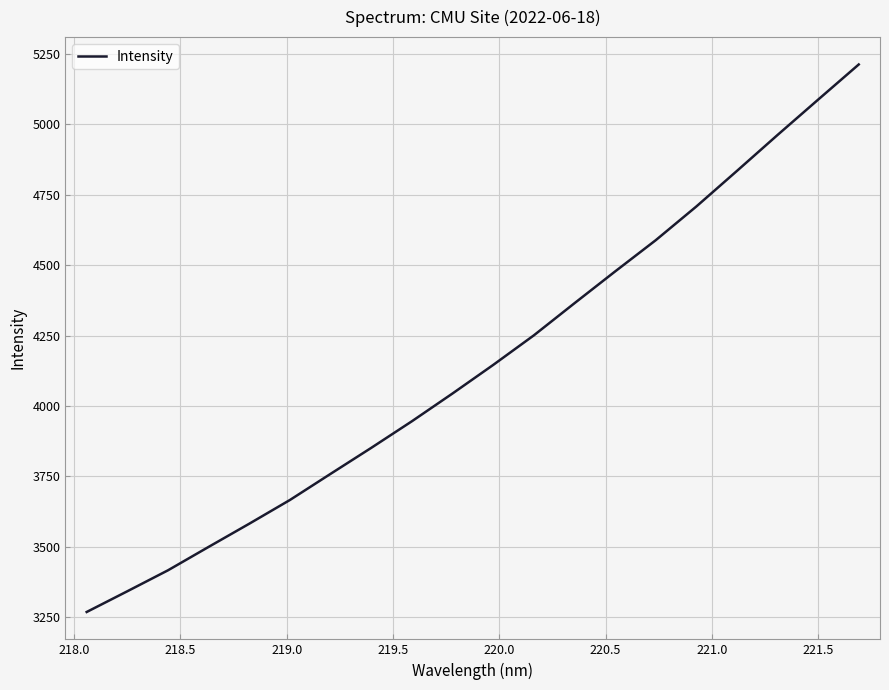

How many values are below 4145?

10